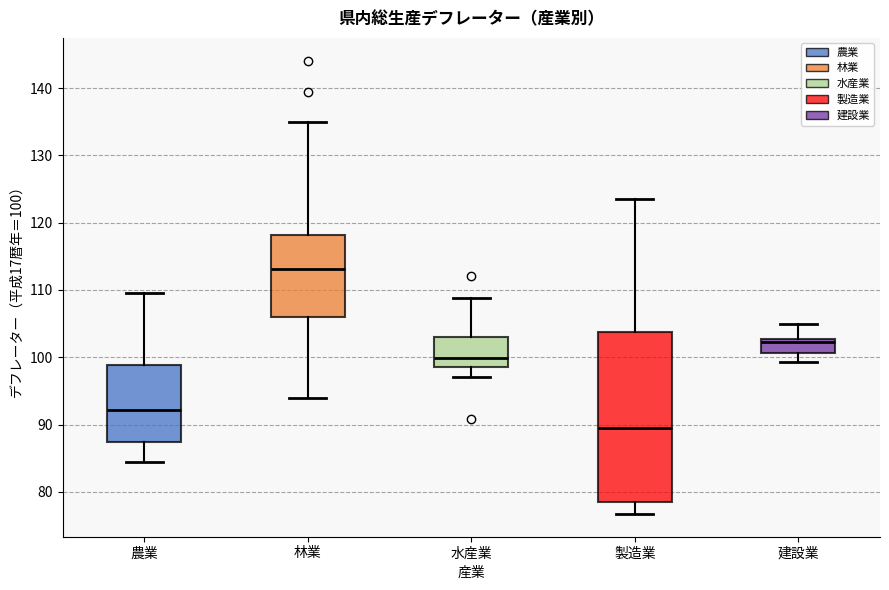

Where does the lower whisker of the box for 水産業 end on the y-axis? The values are not printed on the chart, so give them approximately, as read against the axis.

97